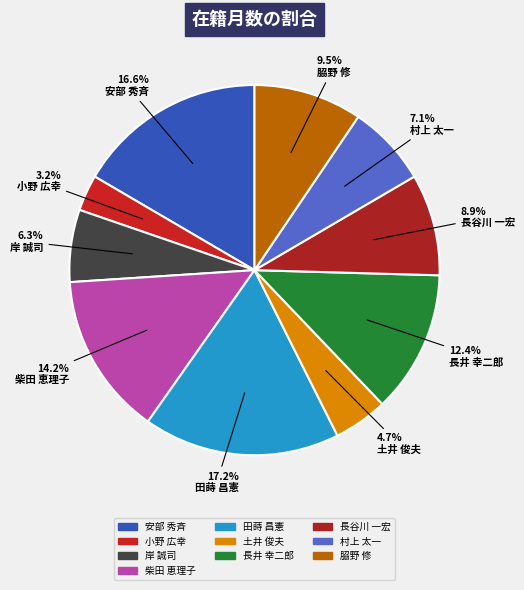

How many slices are in this pie chart?

10